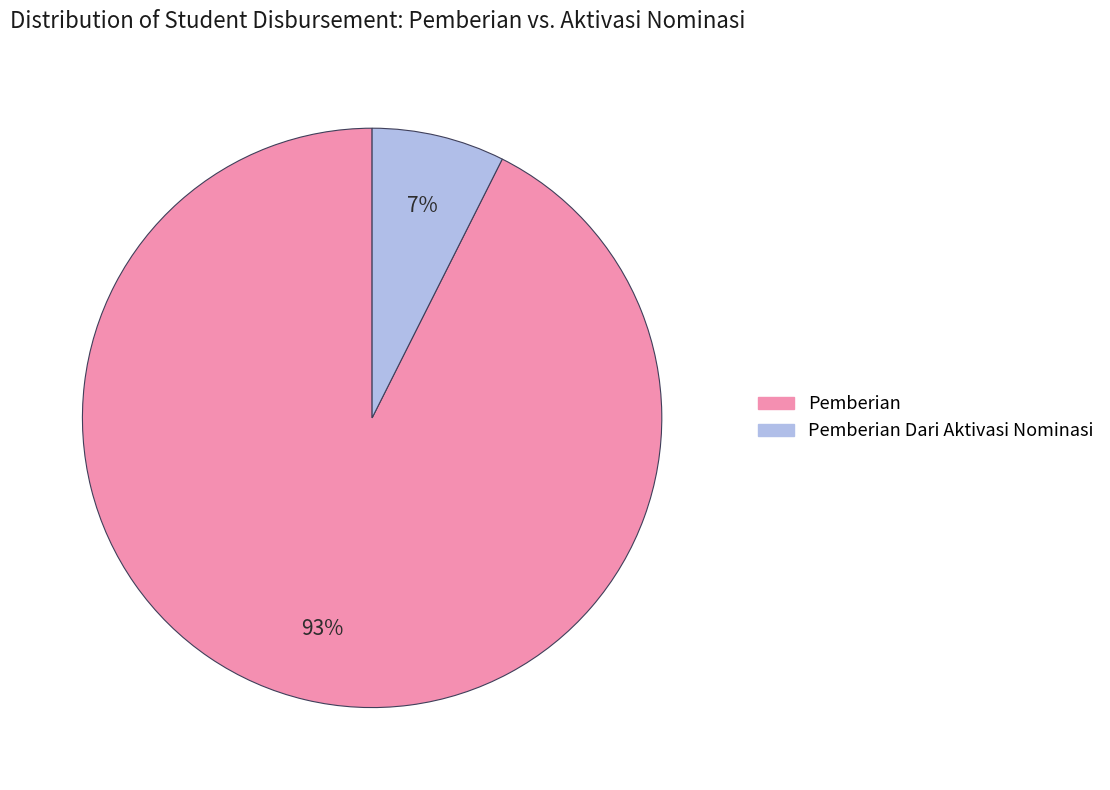

Does any single category account for the majority?

Yes